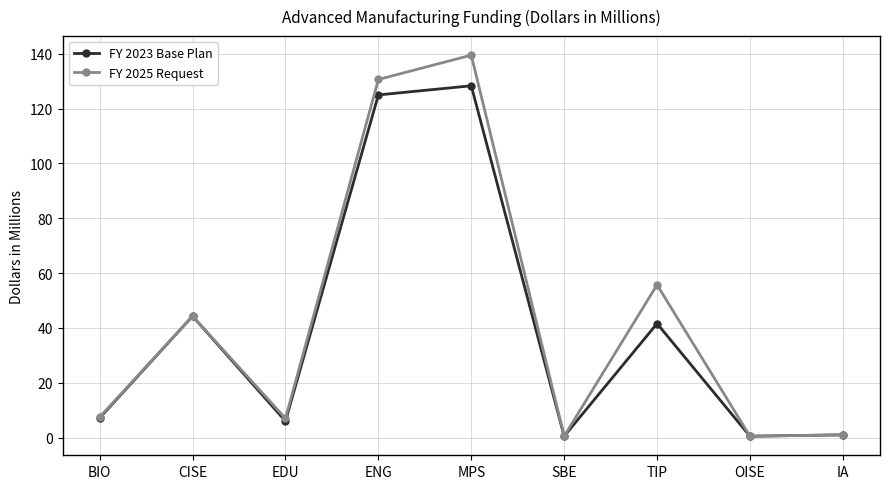

The value of FY 2025 Request at ENG is 130.6. True or false?

True